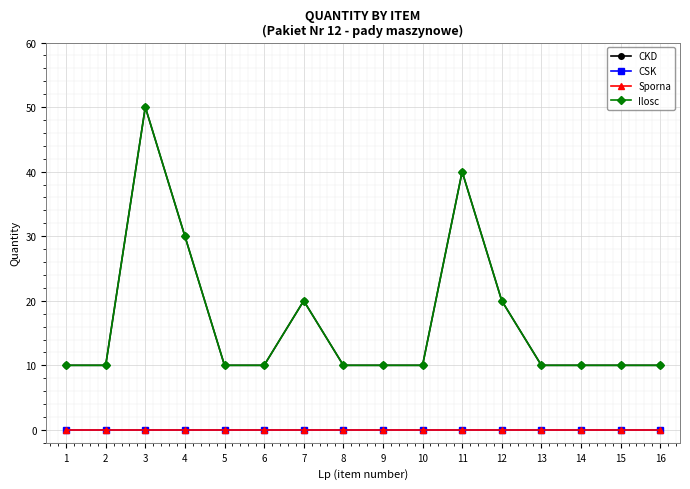

How many interior local peaks does the Ilosc series have?

3